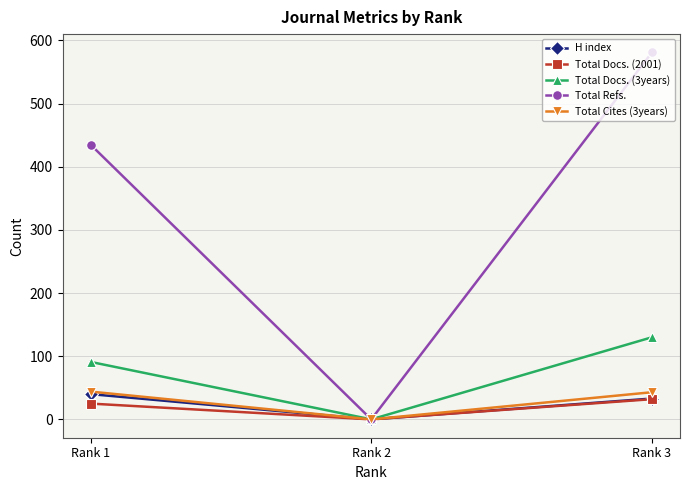

What is the difference between the maximum and minimum values in the Total Cites (3years) series?

44